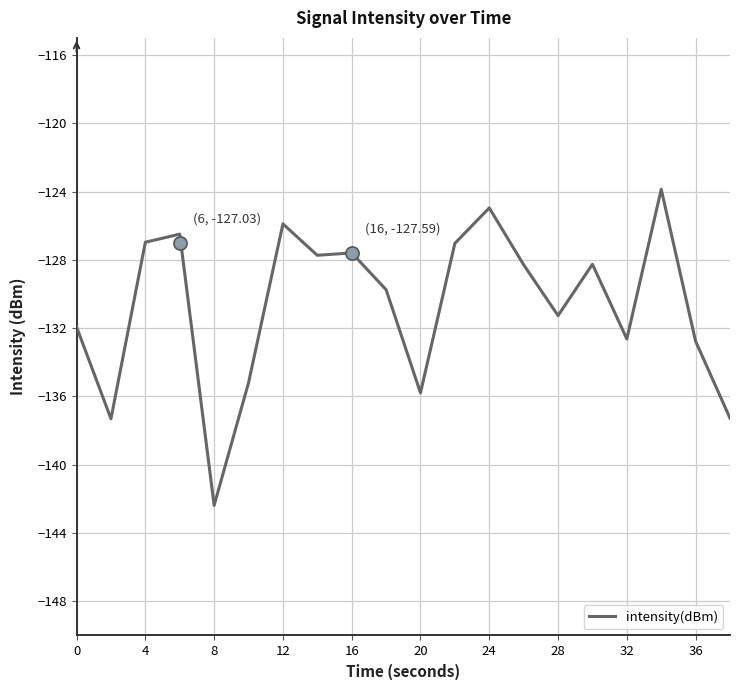

True or false: intensity(dBm) has a value of -135.8 at 20.

True